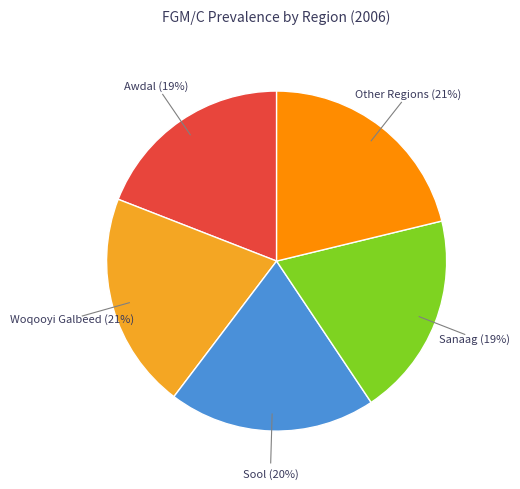

How many segments does this pie chart have?

5